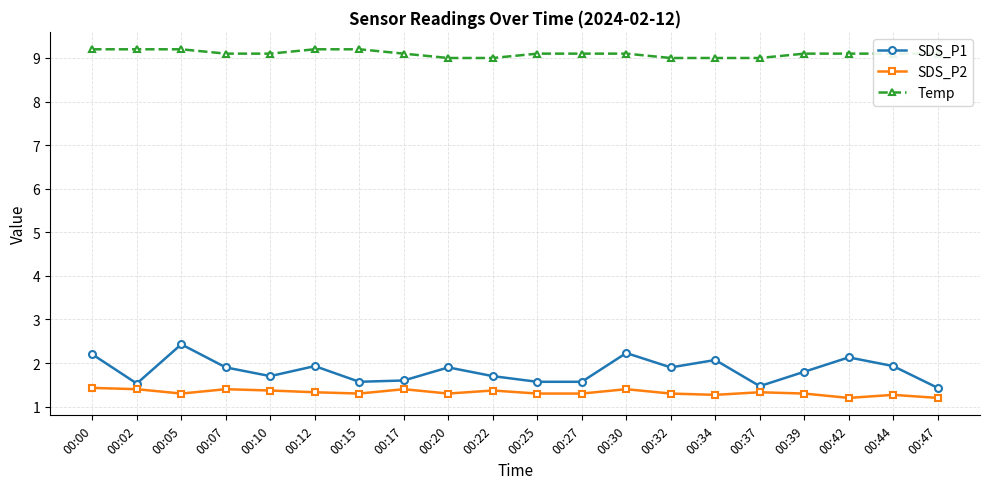

The SDS_P1 series shows 0.7 at 00:20. True or false?

False